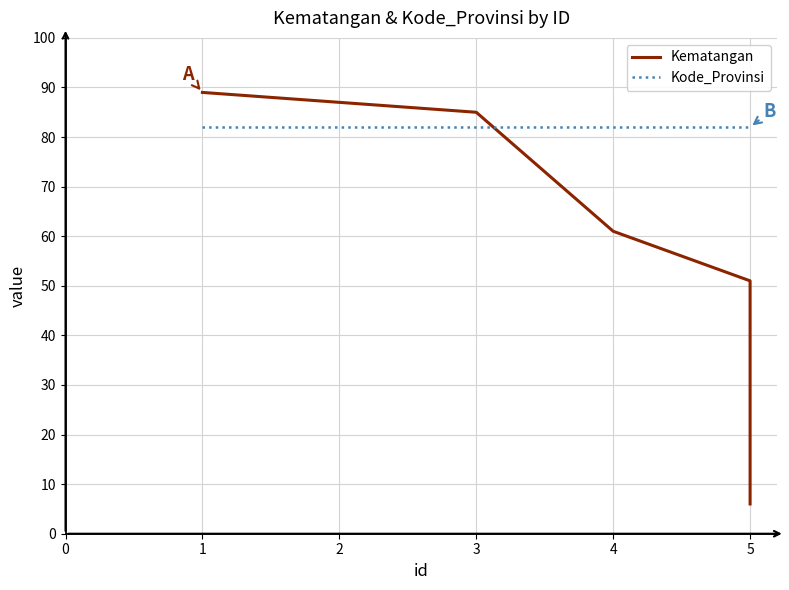

The value of Kematangan at 0 is 120. True or false?

False